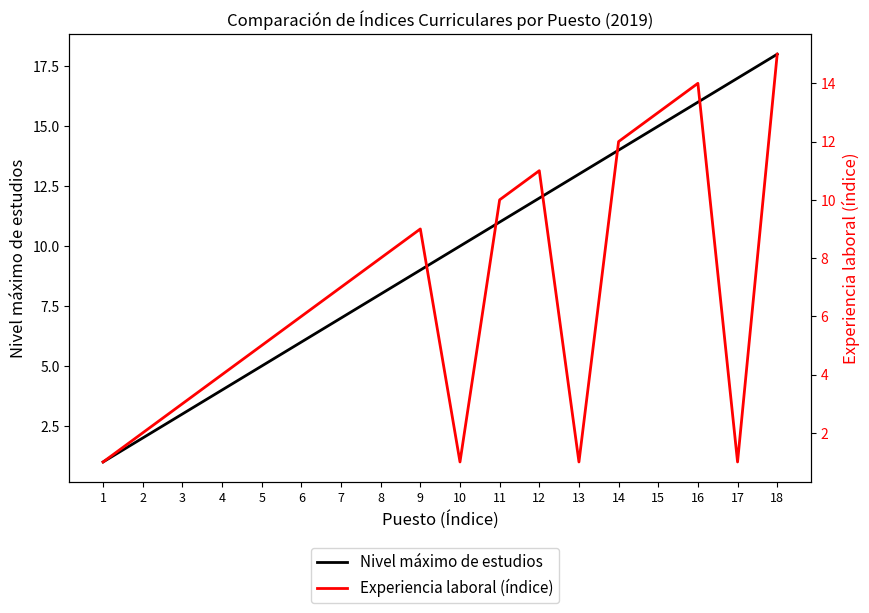

How many lines are shown in the chart?

2